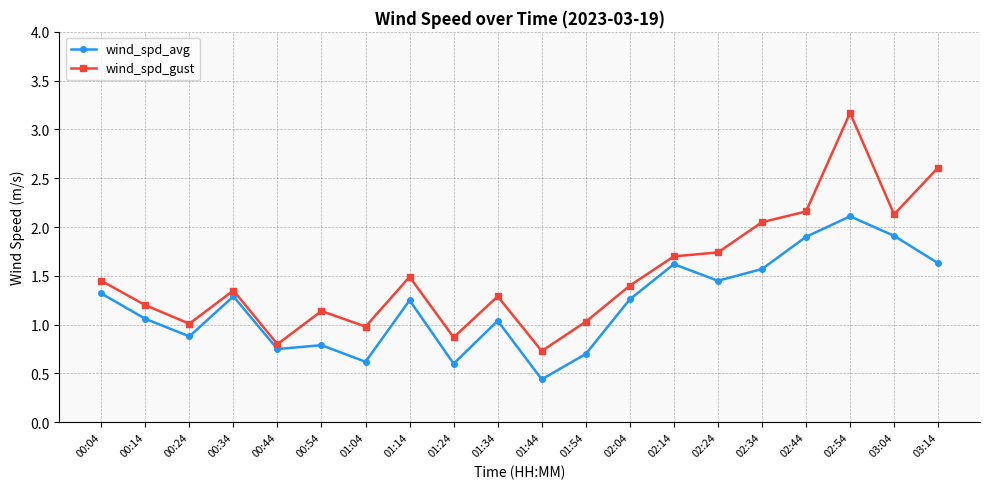

How many data points does each series have?

20